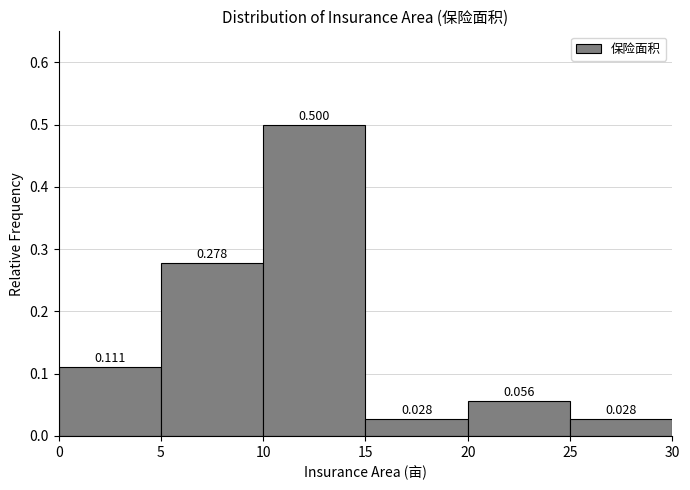

Reading left to right, list every bar in this chart as the range it spans on the x-axis followed by its height.

0 to 5: 0.111
5 to 10: 0.278
10 to 15: 0.500
15 to 20: 0.028
20 to 25: 0.056
25 to 30: 0.028